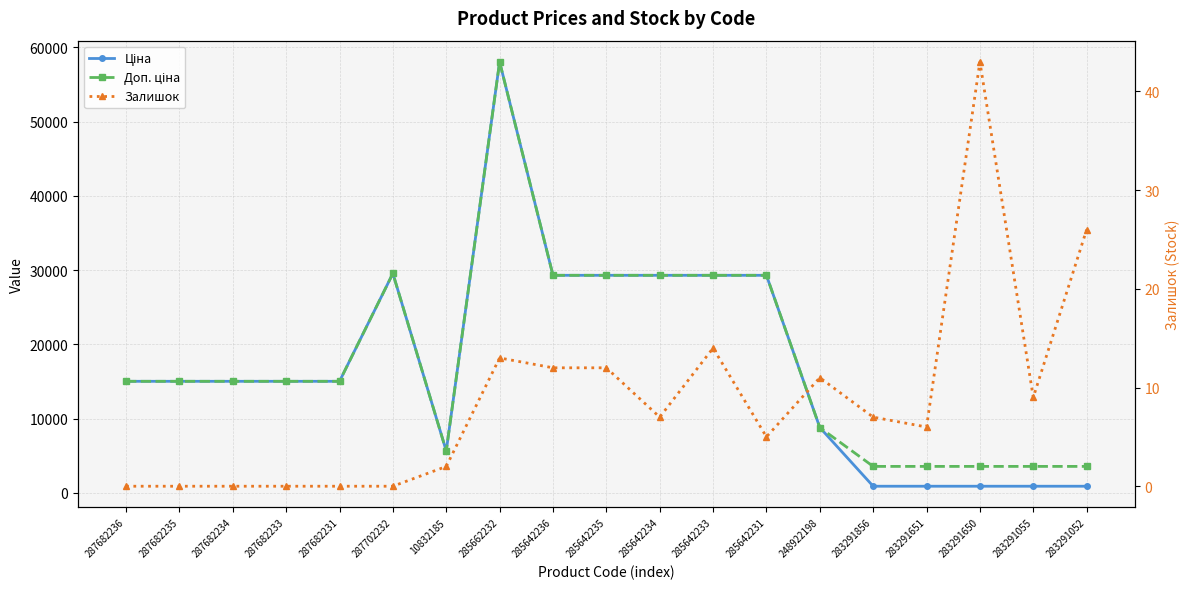

What is the value of the Залишок point at the 13th from the left?

5.0